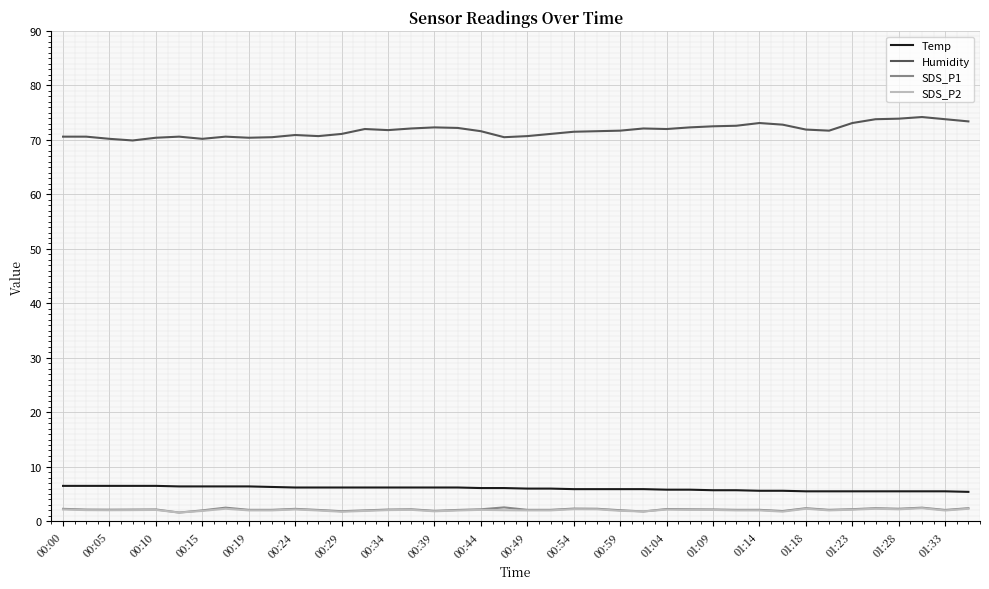

At how many categories does at least one series exceed 51?

40